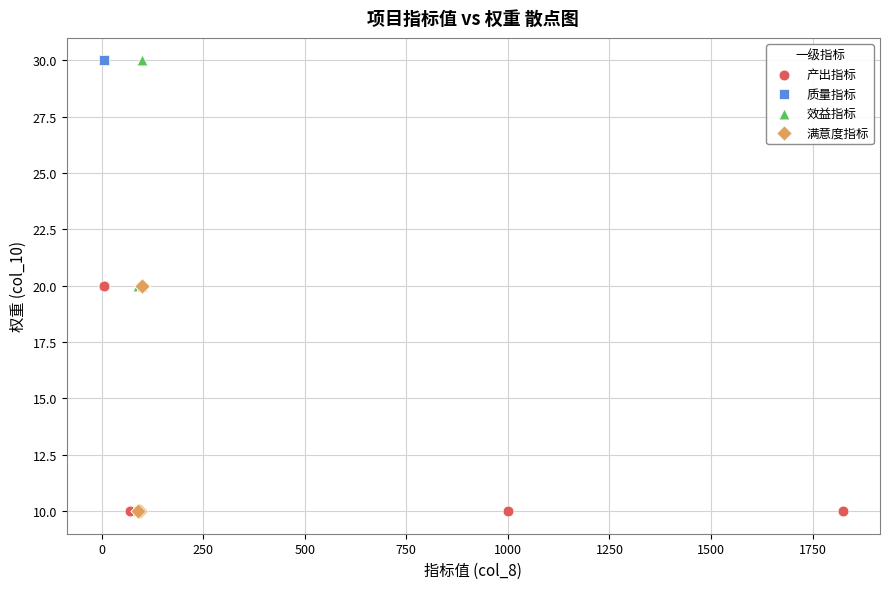

Which series has the largest Y range (max minus min)?

质量指标